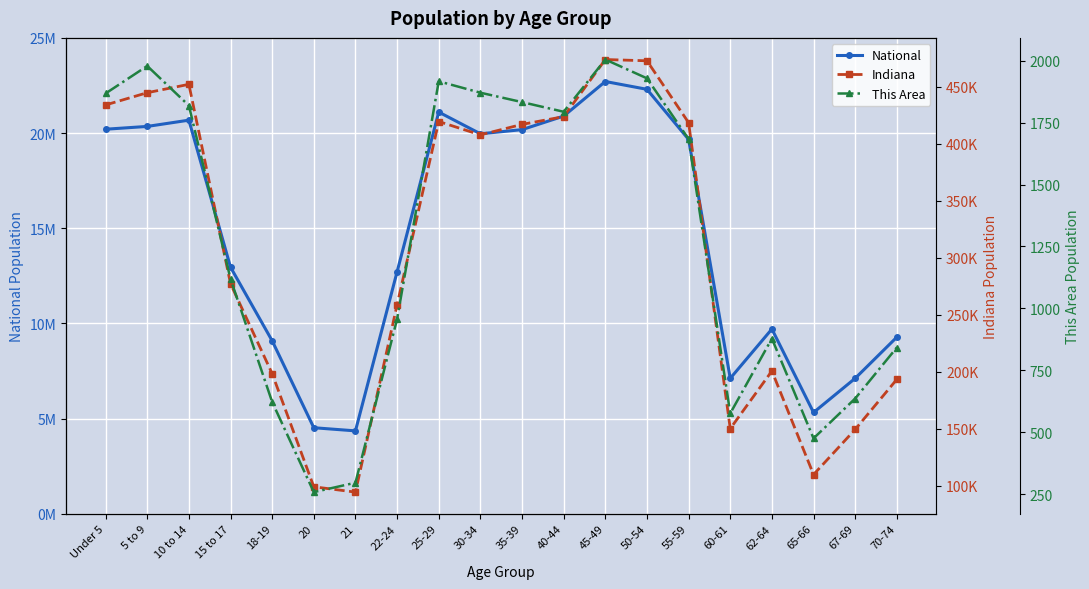

True or false: National and Indiana intersect in this chart.

False